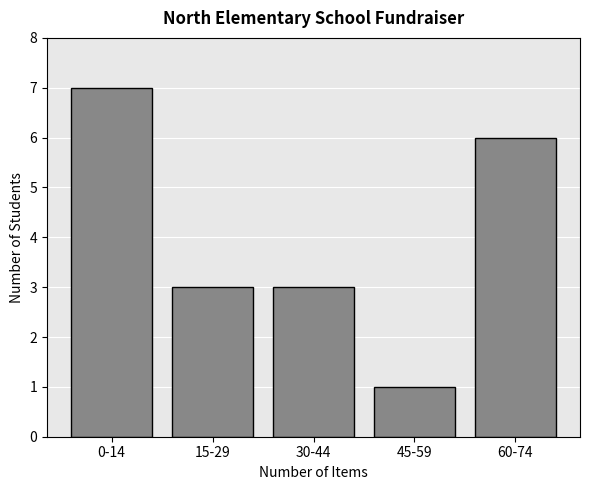

Reading left to right, what are all the values shown in this chart?

0-14=7	15-29=3	30-44=3	45-59=1	60-74=6